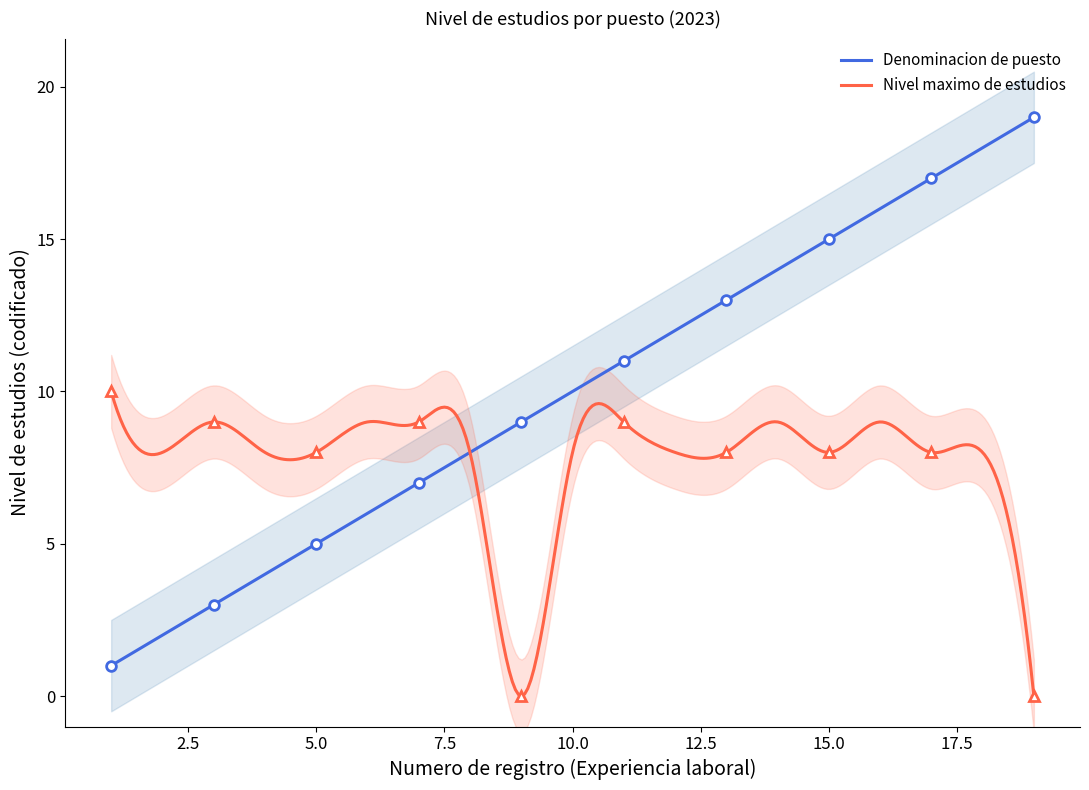

What is the maximum value shown in the chart?

19